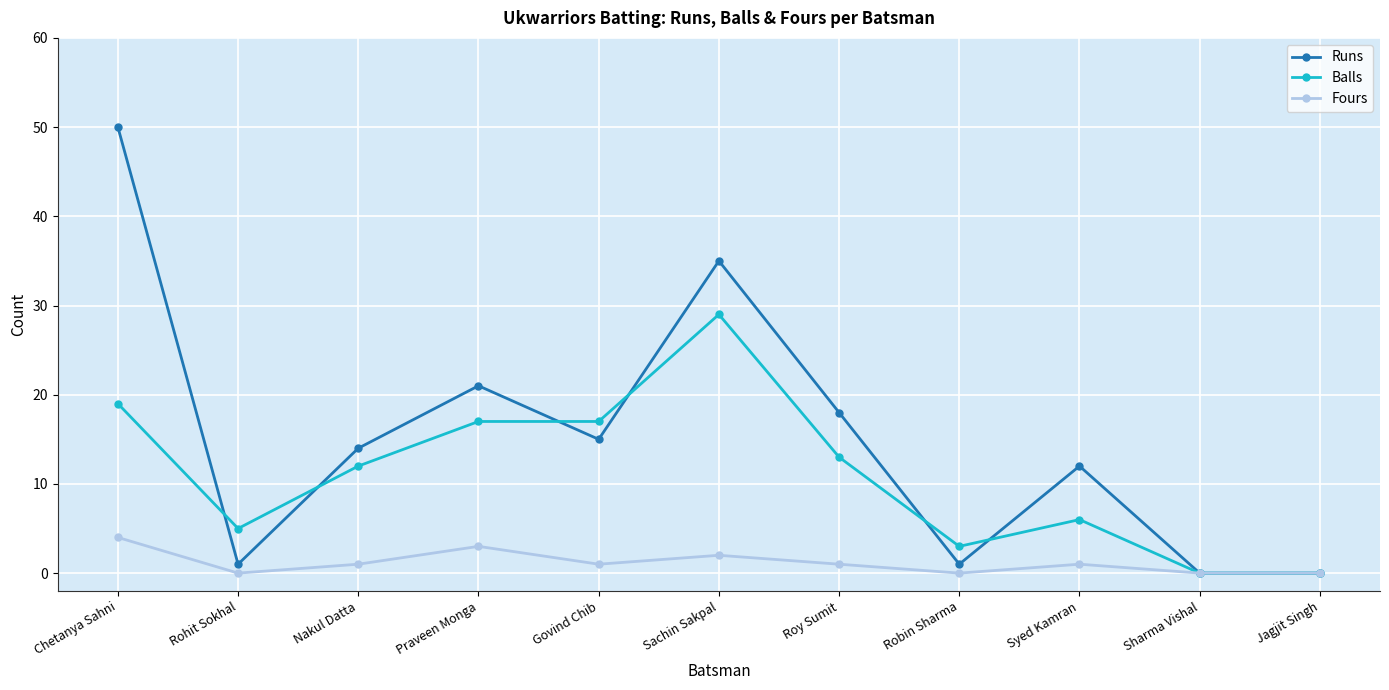

What position from the left is Chetanya Sahni?

1